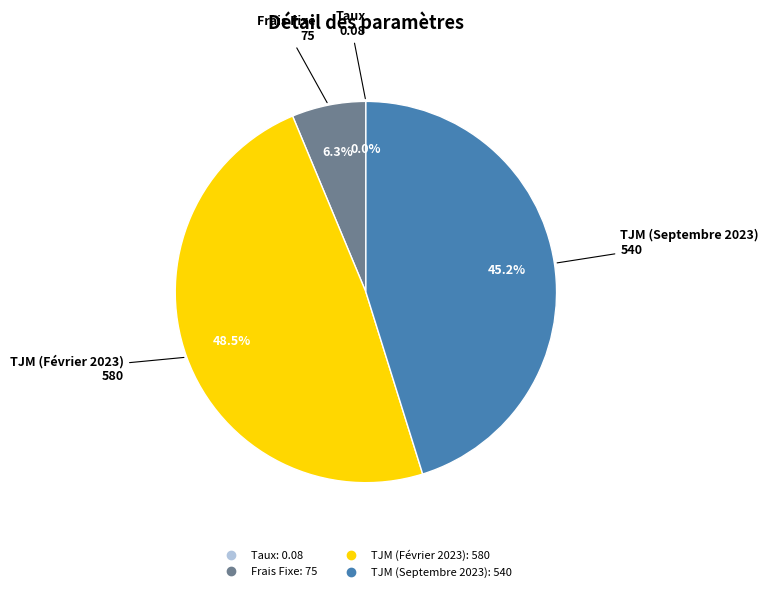

To the nearest percent, what percentage of the pie is Frais Fixe?

6%